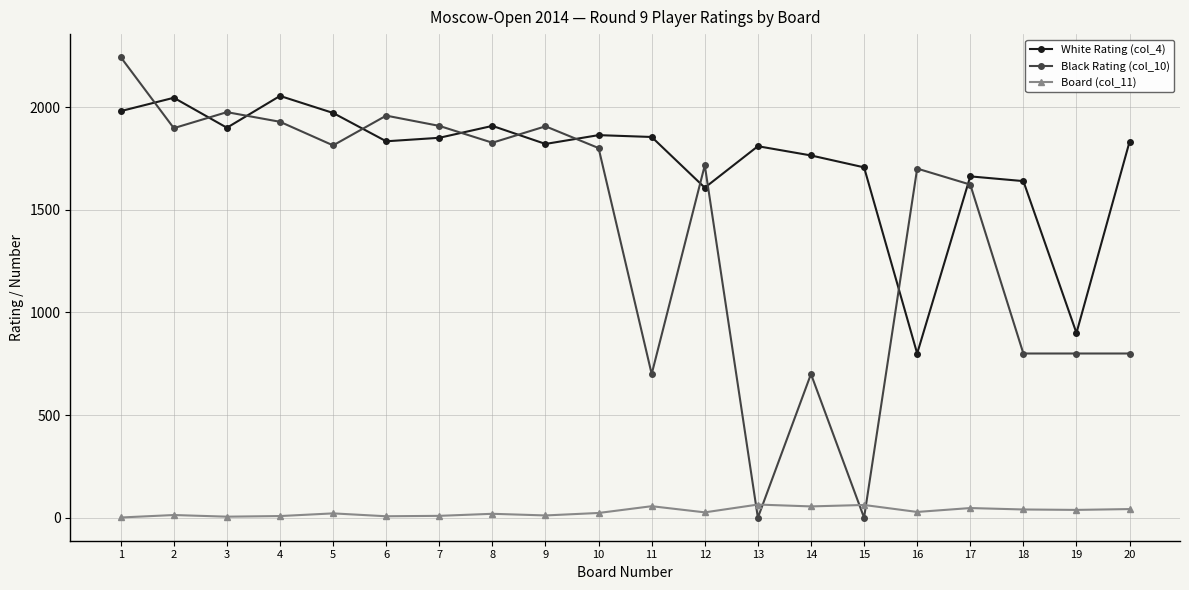

Rank the series by their average value, from highest to lowest.

White Rating (col_4), Black Rating (col_10), Board (col_11)